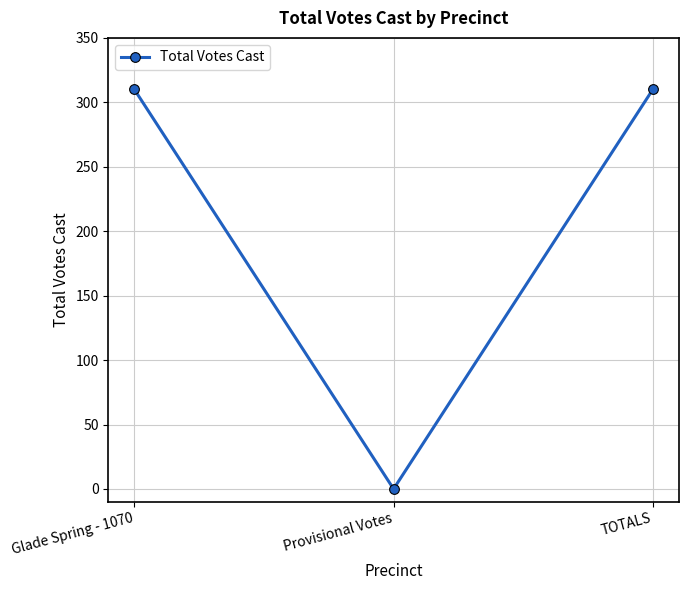

At which category does the chart reach its minimum across all series?

Provisional Votes